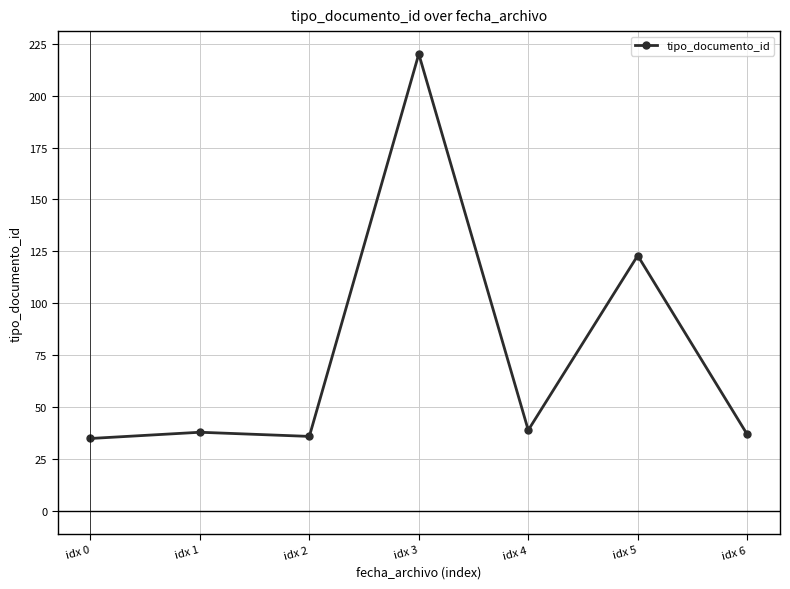

What is the difference between the values at idx 5 and idx 6?

86